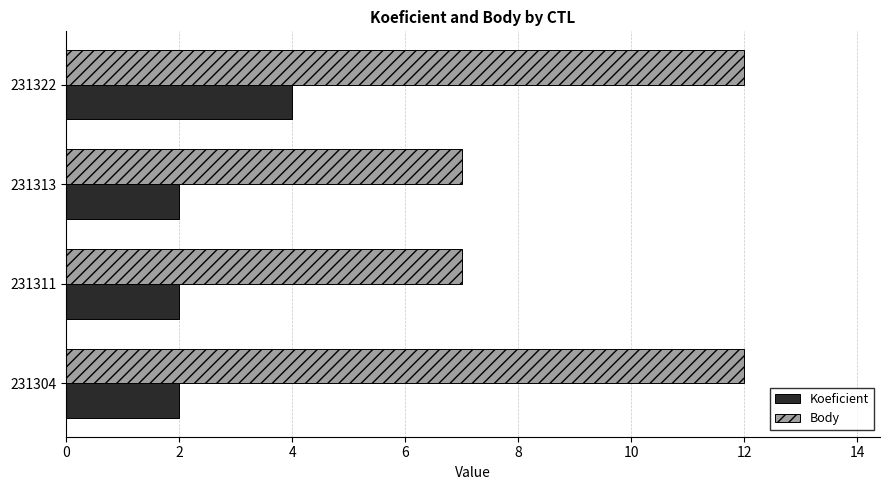

Which series has the largest range (max minus min)?

Body